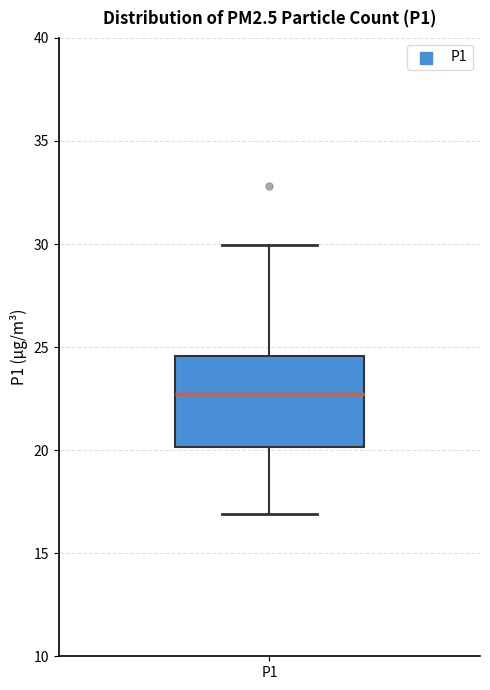

Where is the lower edge of the box for P1 on the y-axis? The values are not printed on the chart, so give them approximately, as read against the axis.

20.0